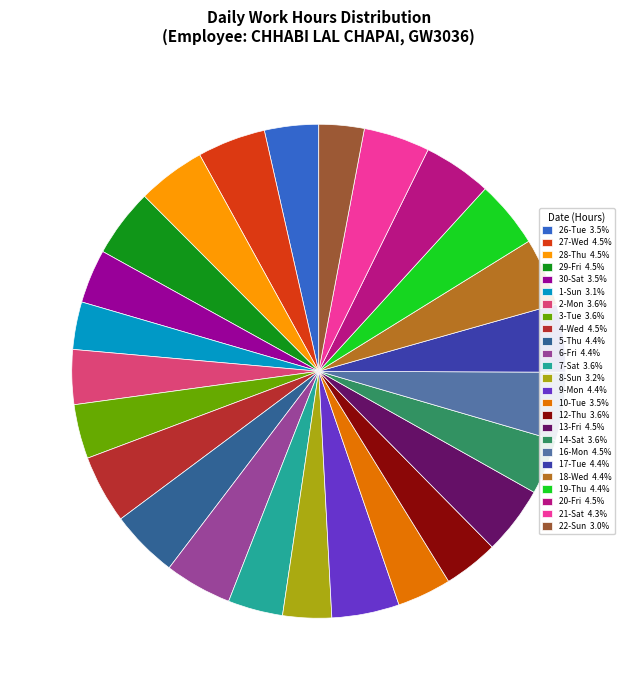

Approximately how many times larger is the value at 29-Fri 4.5% compared to 5-Thu 4.4%?

1.0